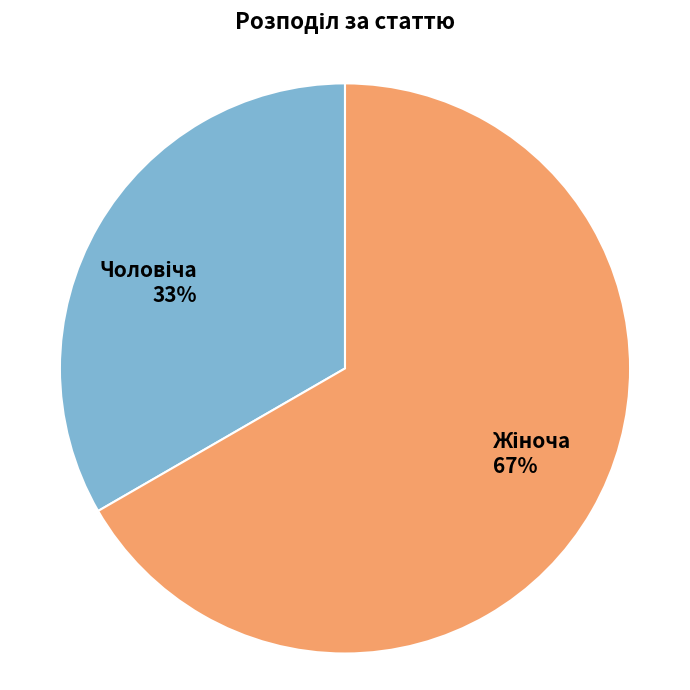

To the nearest percent, what is the average slice percentage?

50%